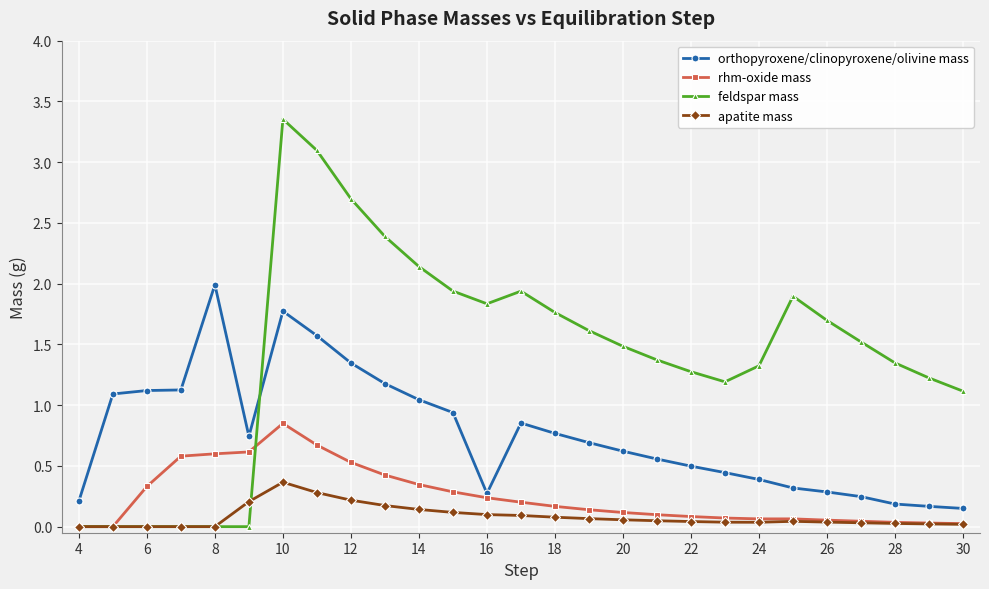

What is the value of the feldspar mass point at the 12th from the left?

1.9